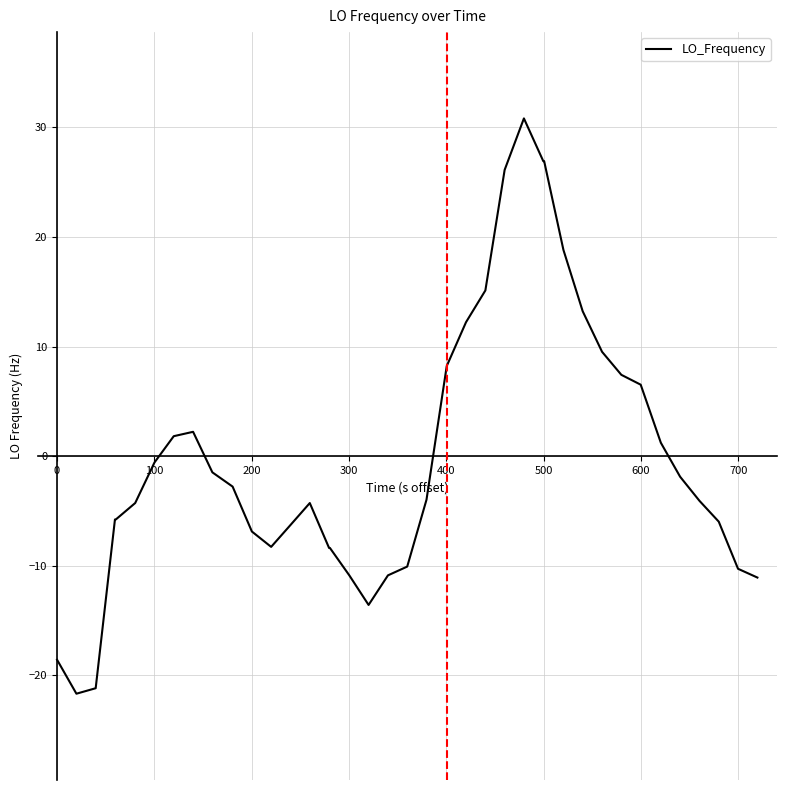

What is the maximum value shown in the chart?

30.8